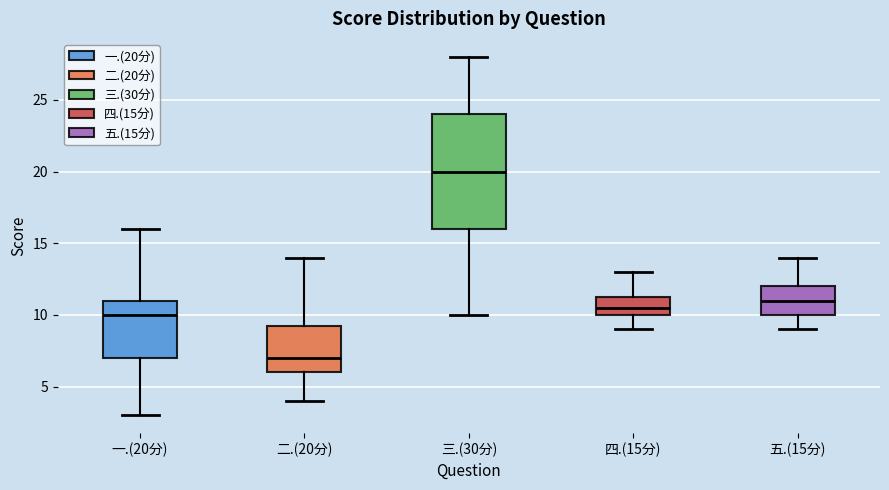

Where is the lower edge of the box for 二.(20分) on the y-axis? The values are not printed on the chart, so give them approximately, as read against the axis.

6.0